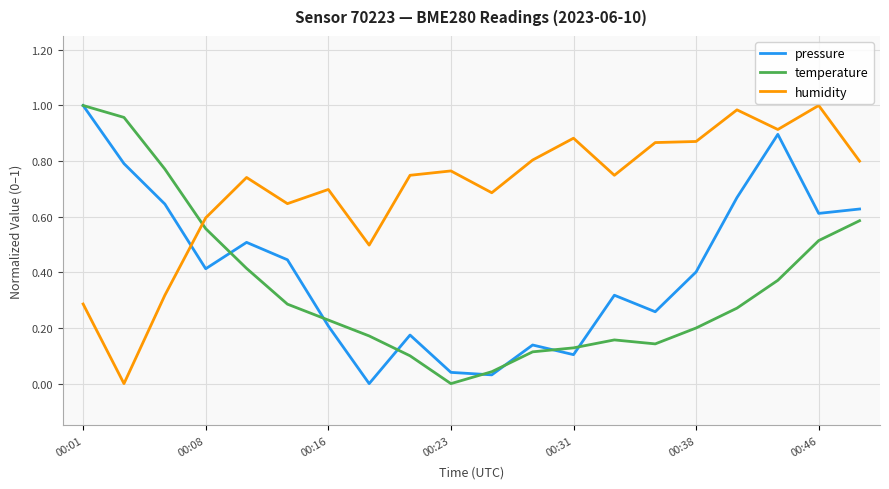

True or false: pressure and humidity intersect in this chart.

True